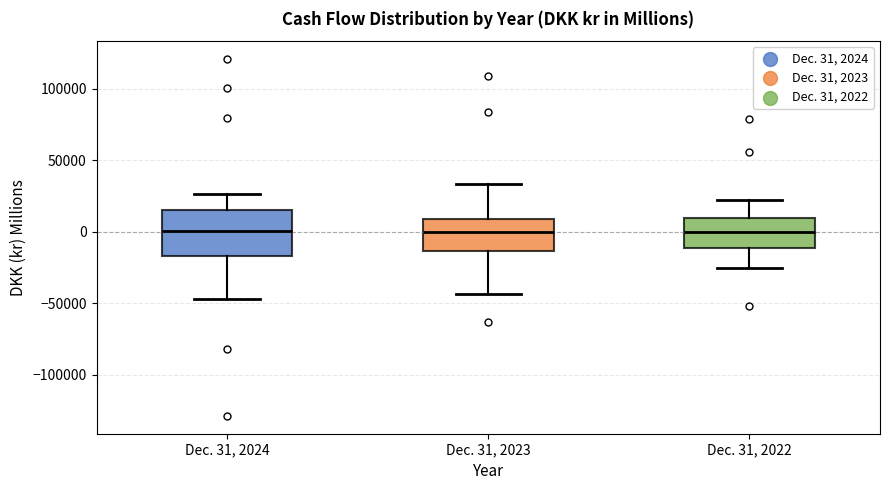

Where does the median line of the box for Dec. 31, 2022 sit on the y-axis? The values are not printed on the chart, so give them approximately, as read against the axis.

0